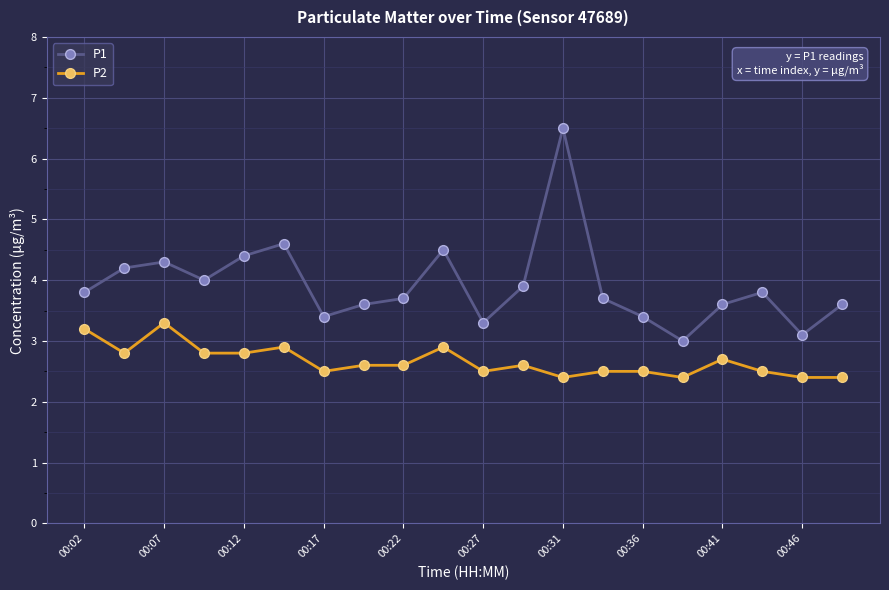

At how many categories does at least one series exceed 2?

20